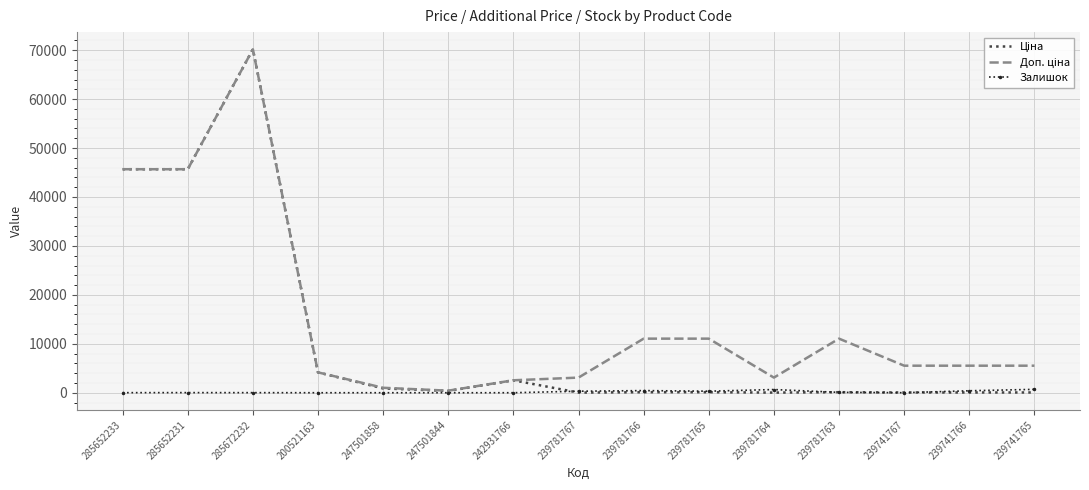

The Залишок series shows 404.0 at 239741766. True or false?

True